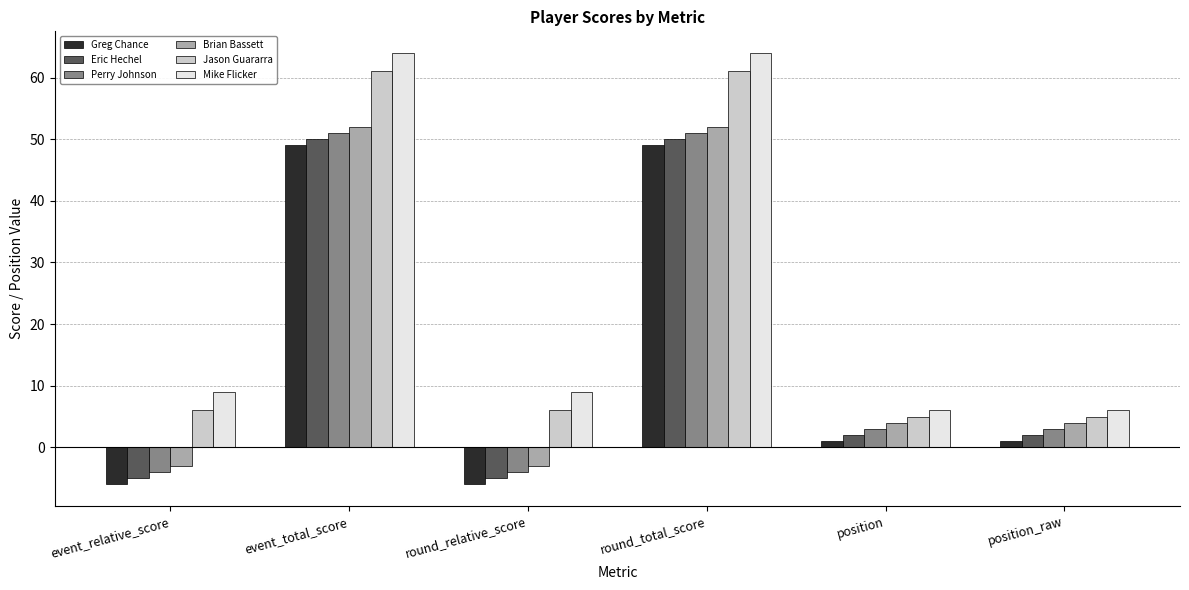

What is the label of the 5th bar from the right?

event_total_score